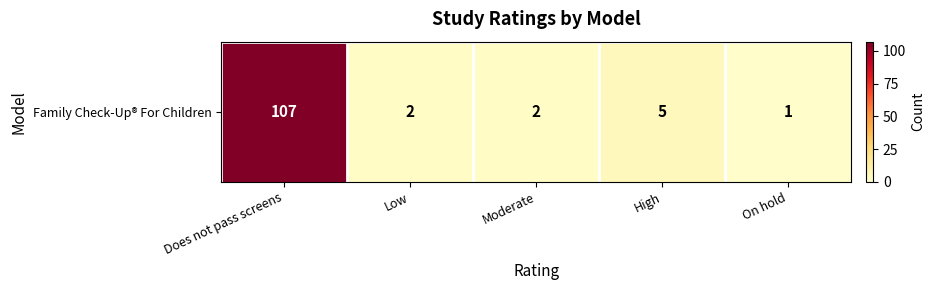

What is the minimum value shown in the chart?

1